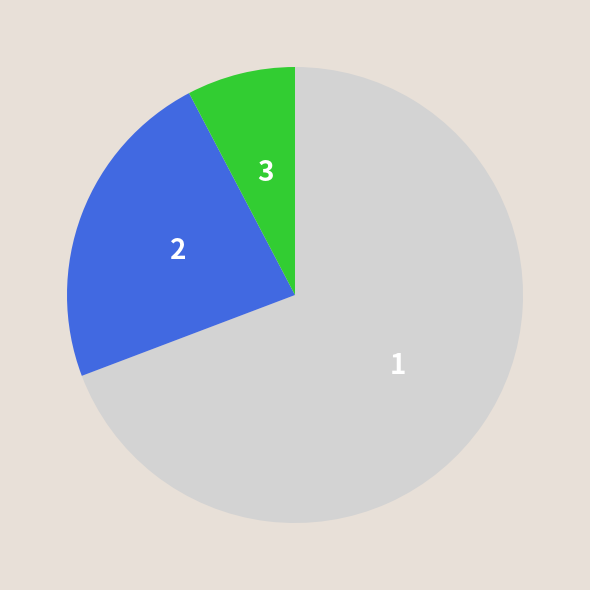

Is there any slice that represents more than half of the pie?

Yes